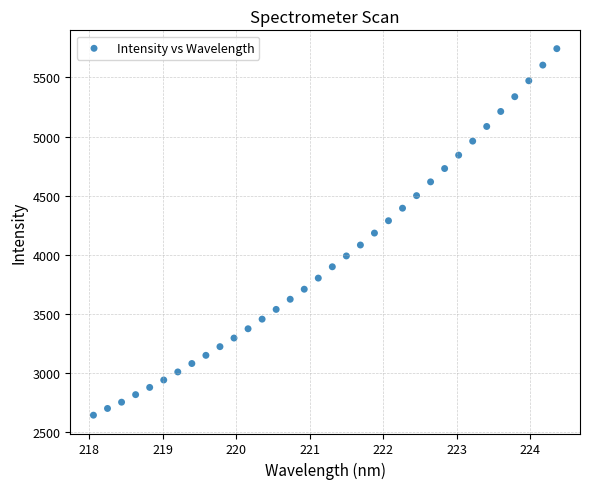

What is the range of X values (max minus min)?

6.3